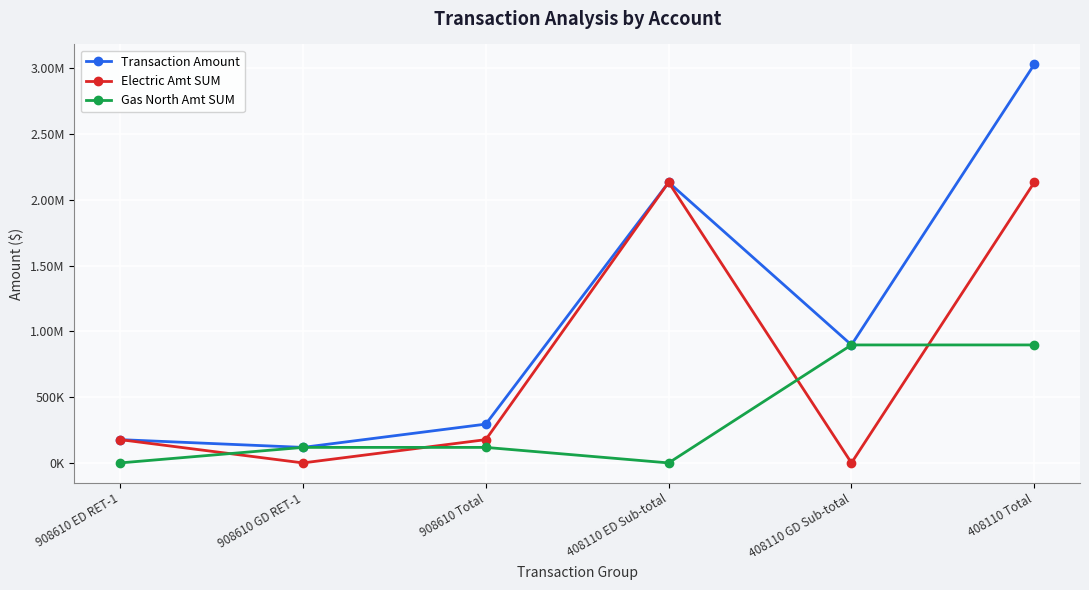

Does the chart display data point markers on the line(s)?

Yes